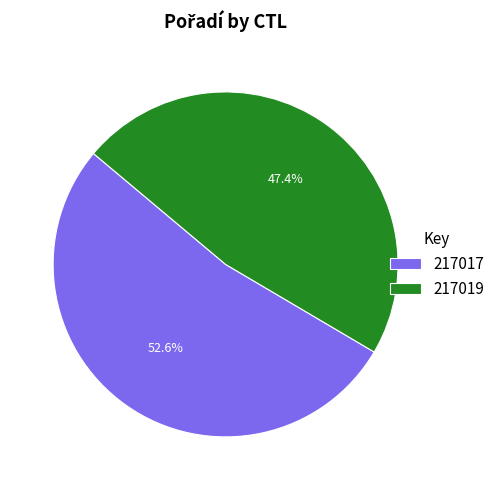

To the nearest percent, what percentage of the pie is 217019?

47%